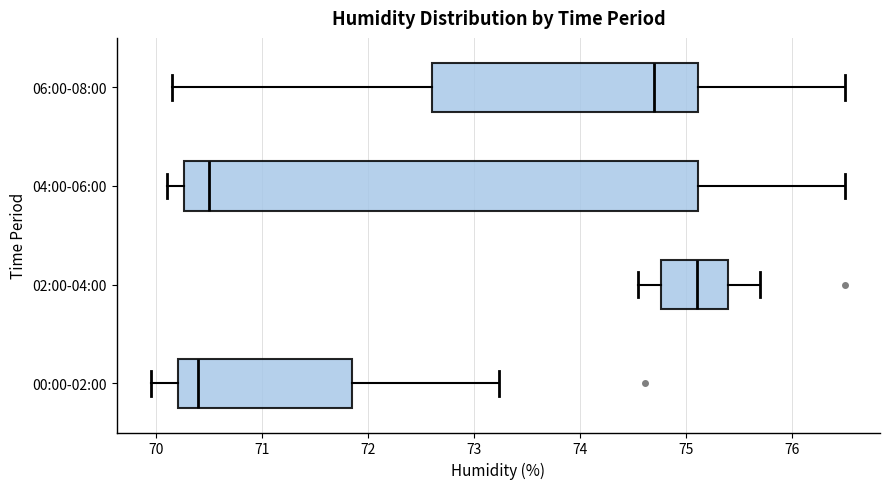

Reading bottom to top, read every box against the x-axis: the position of its median line, the range the box covers, and the ends of its whiskers. The values are not printed on the chart, so give them approximately, as read against the axis.

00:00-02:00: median 70.4, box 70.2 to 71.9, whiskers 70.0 to 73.2
02:00-04:00: median 75.1, box 74.8 to 75.4, whiskers 74.6 to 75.7
04:00-06:00: median 70.5, box 70.3 to 75.1, whiskers 70.1 to 76.5
06:00-08:00: median 74.7, box 72.6 to 75.1, whiskers 70.2 to 76.5